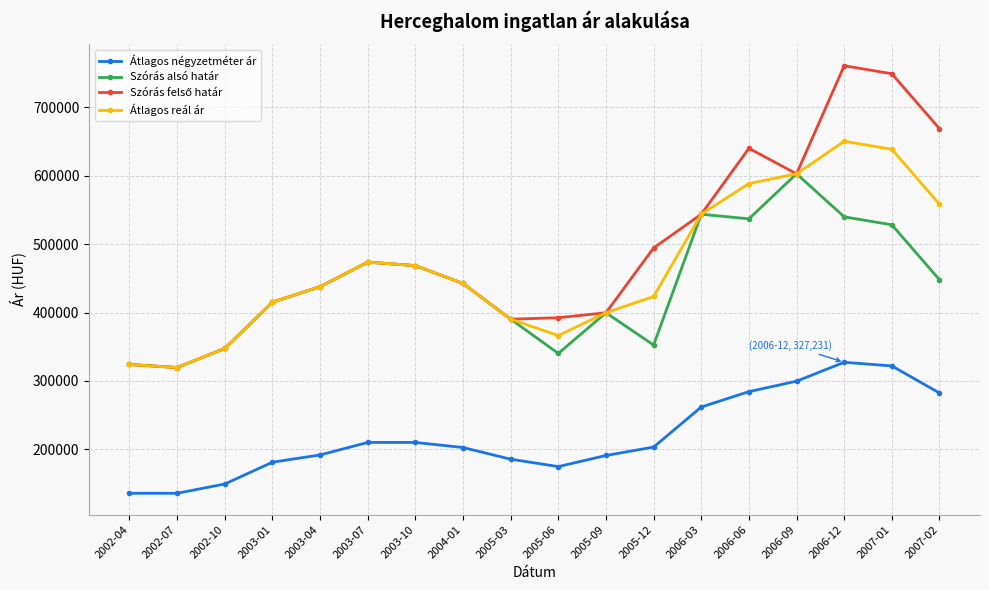

At which category does the chart reach its peak across all series?

2006-12